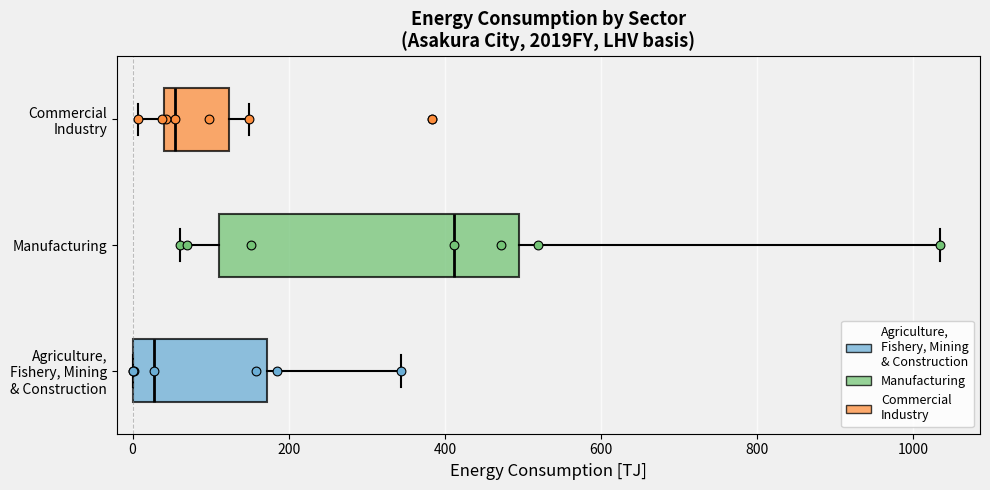

Comparing the boxes themselves (not the whiskers), which one is the widest?

Manufacturing